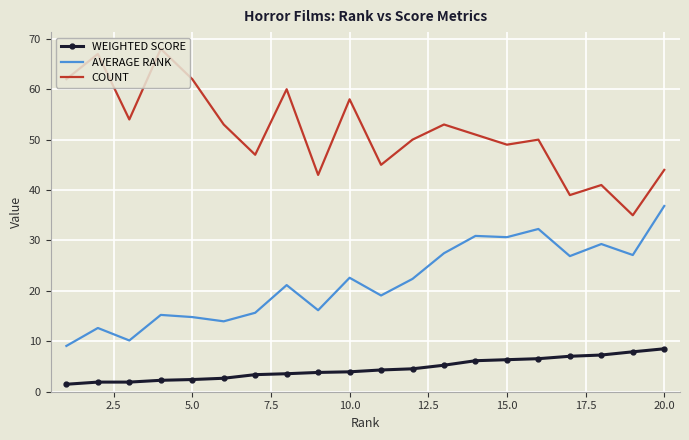

What is the smallest value displayed?

1.5